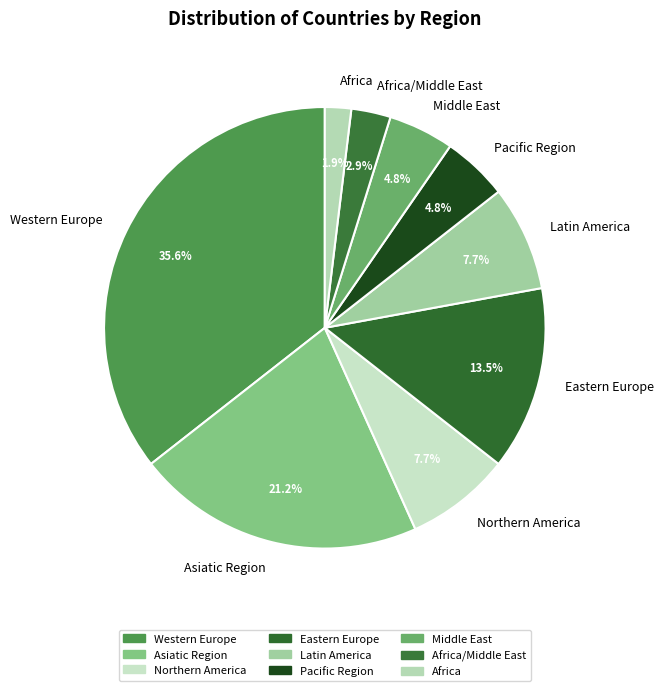

Is there a majority slice in this chart?

No